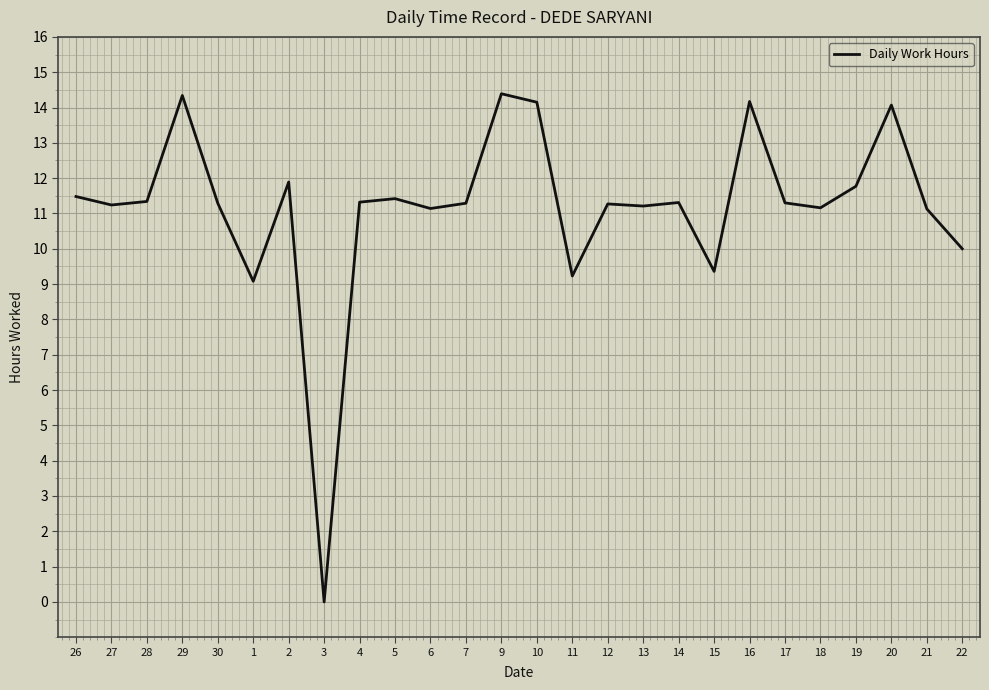

Is it true that the value at 5 is 19.9?

False